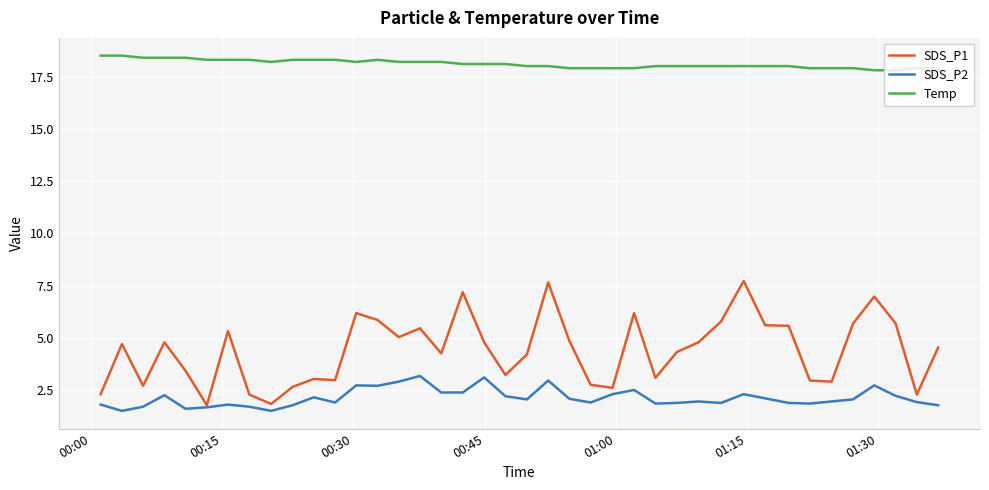

What is the difference between the second highest and minimum values in the SDS_P2 series?

1.6